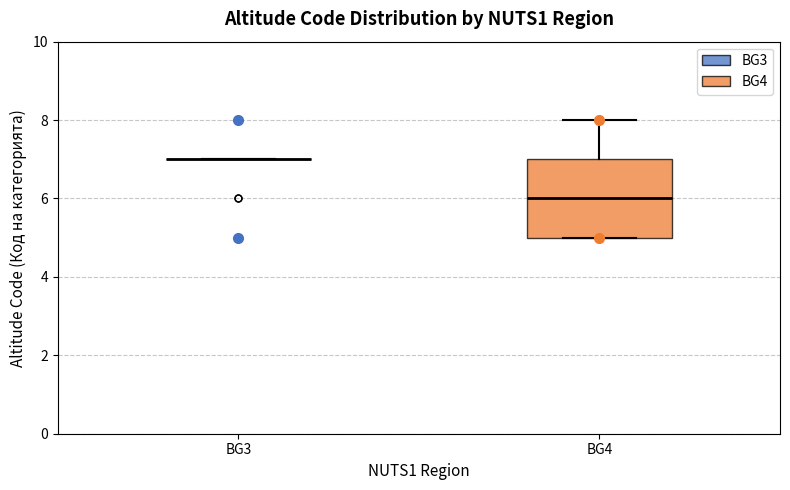

Reading left to right, read every box against the y-axis: the position of its median line, the range the box covers, and the ends of its whiskers. The values are not printed on the chart, so give them approximately, as read against the axis.

BG3: box collapsed to a line at 7, whiskers 7 to 7
BG4: median 6, box 5 to 7, whiskers 5 to 8